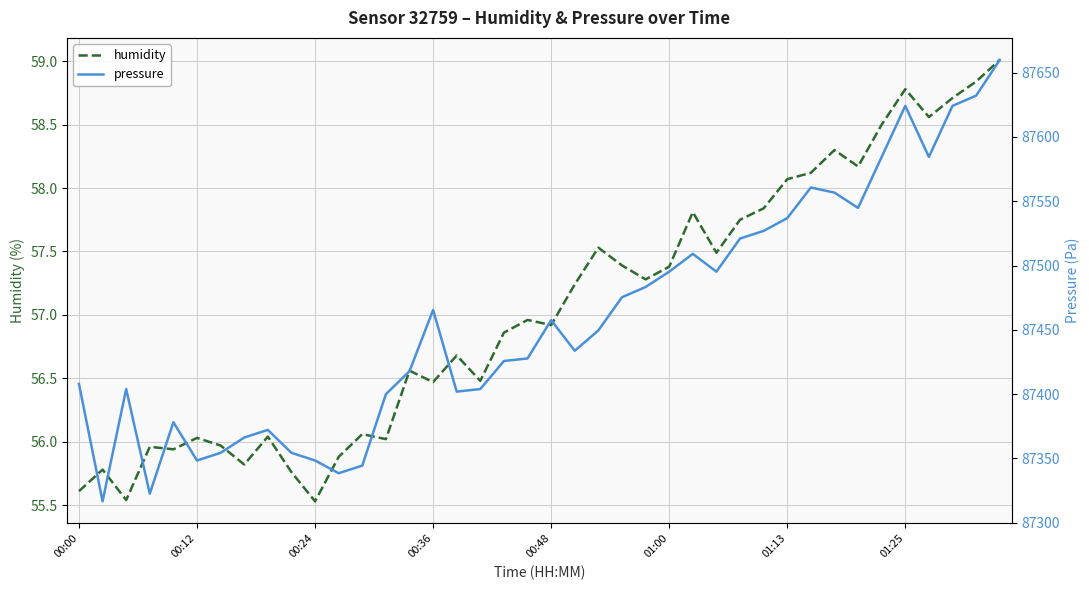

What is the minimum value for humidity?

55.5